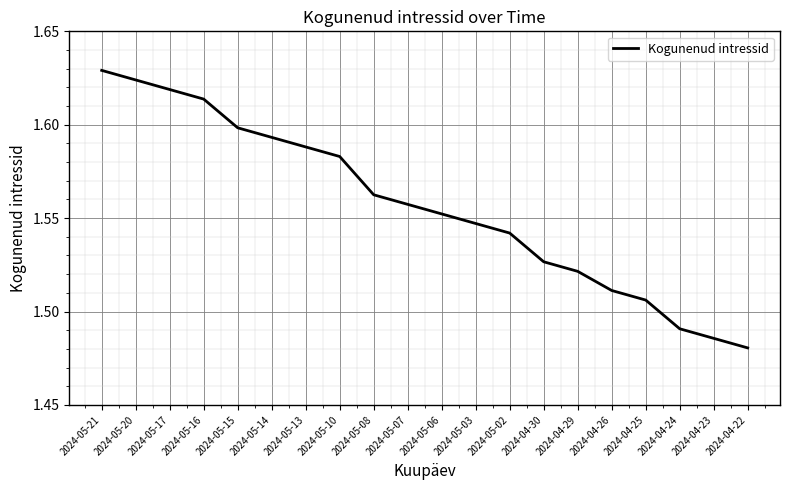

At which category does the chart reach its peak across all series?

2024-05-21